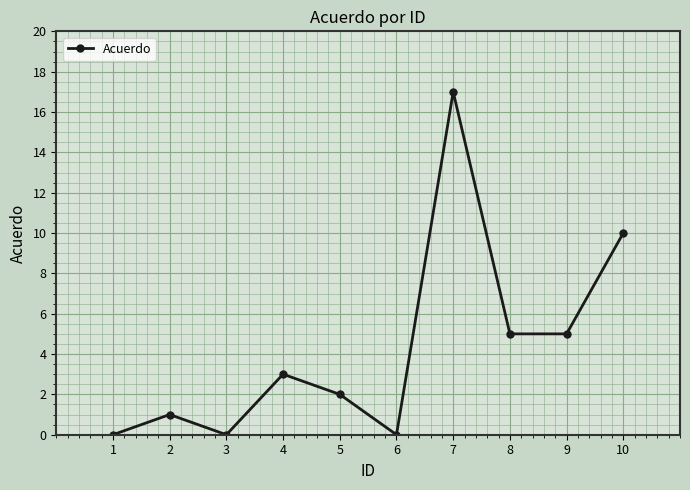

What is the average value?

4